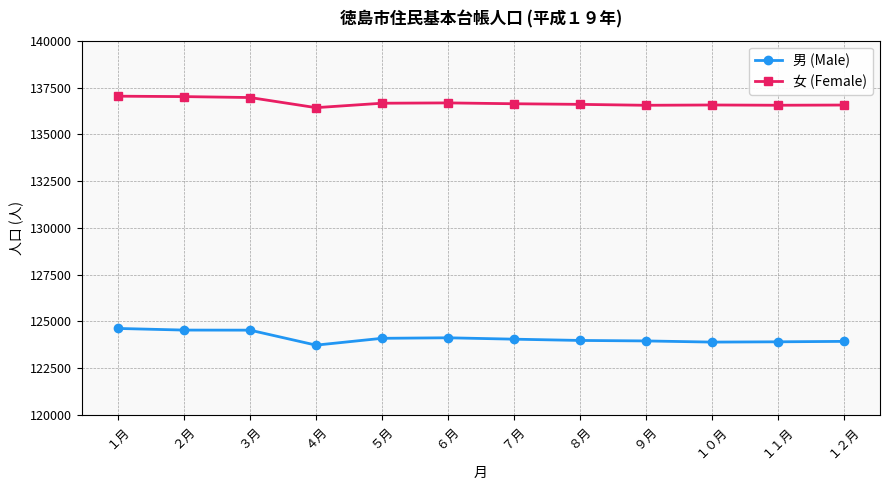

At which category does the chart reach its minimum across all series?

４月